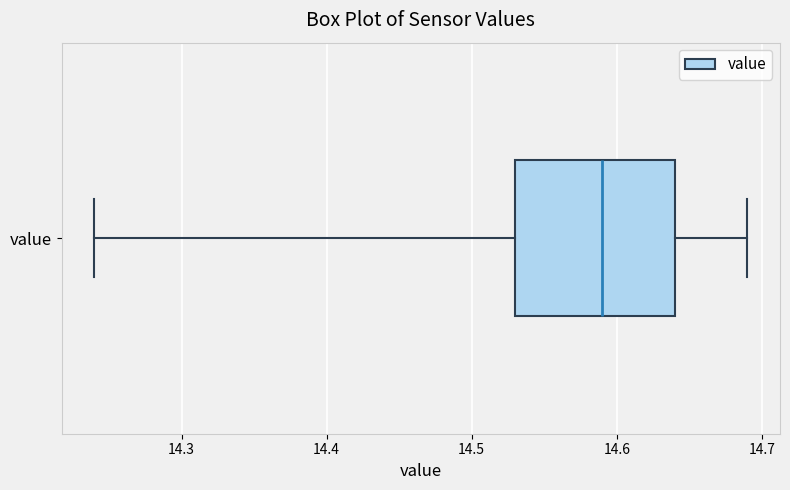

Read this box plot against the x-axis: the position of the median line, the range covered by the box, and the ends of both whiskers. The values are not printed on the chart, so give them approximately, as read against the axis.

median 14.59, box 14.53 to 14.64, whiskers 14.24 to 14.69